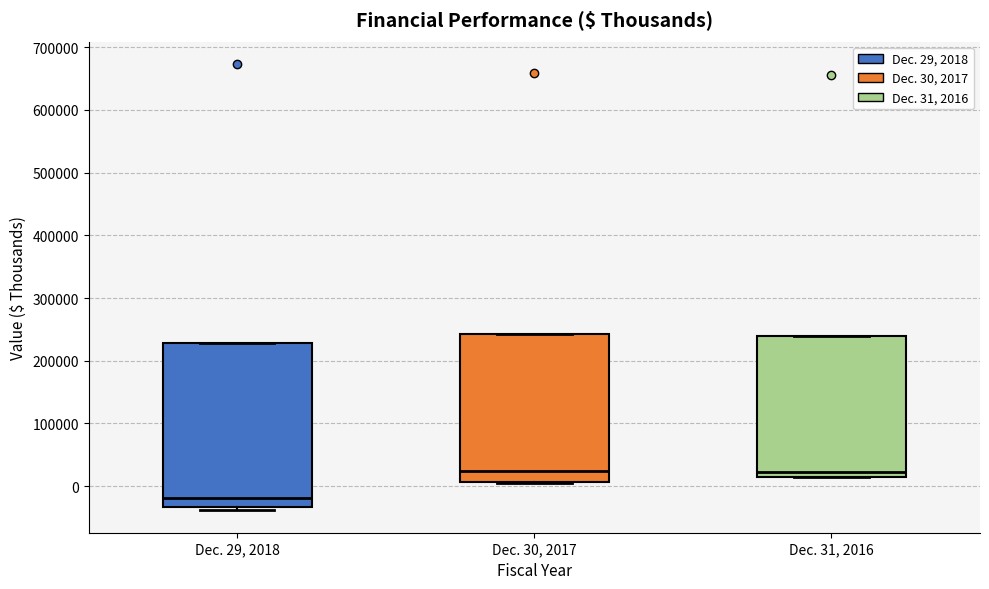

Which box is the tallest, from its lower edge to its upper edge?

Dec. 29, 2018